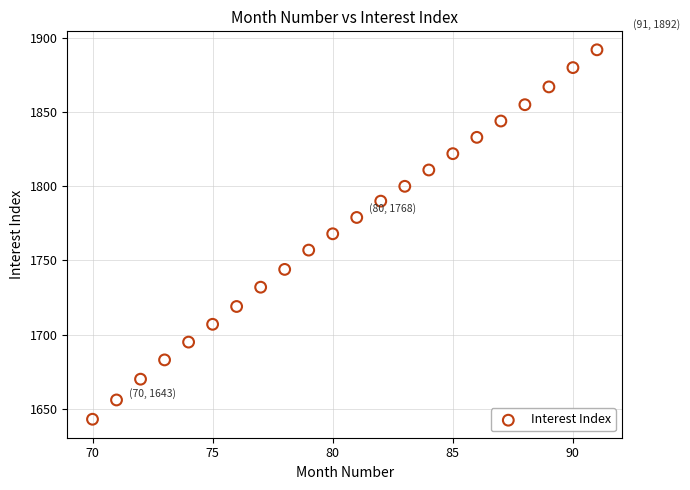

What is the range of Y values (max minus min)?

249